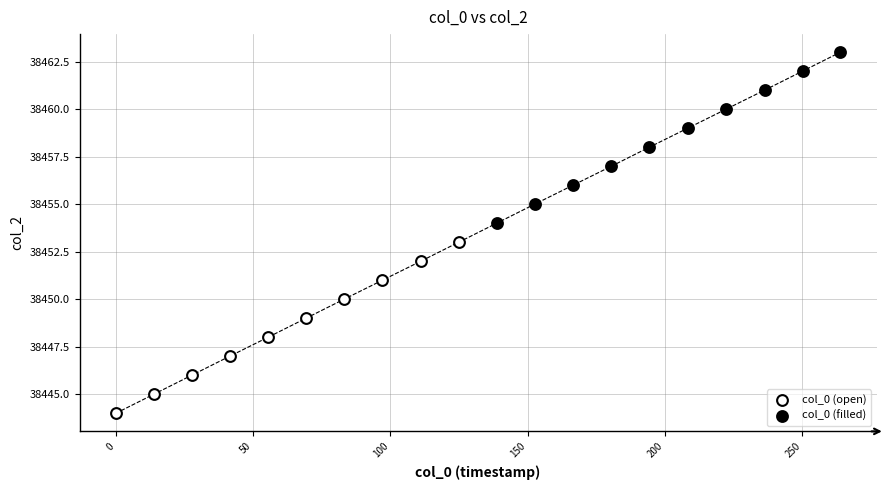

Which series contains the lowest Y value?

col_0 (open)